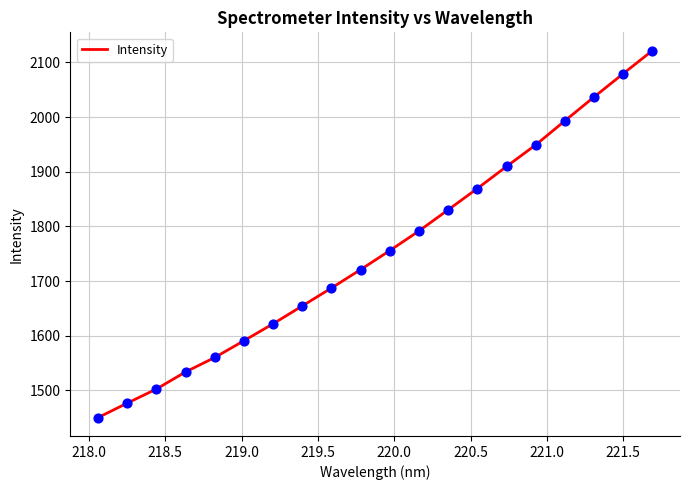

What is the difference between the maximum and minimum values?

671.5